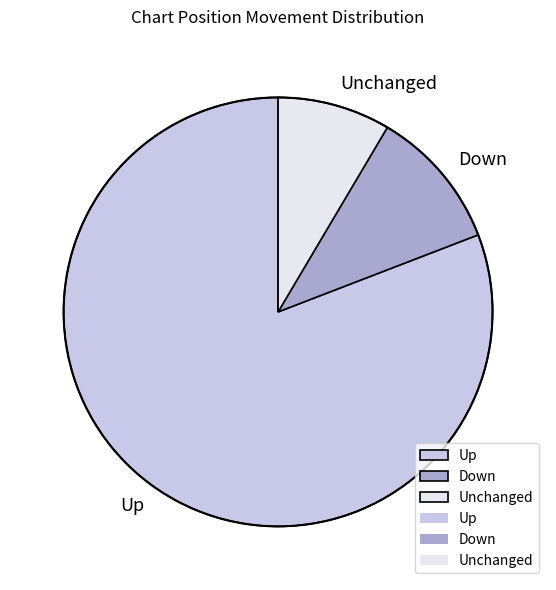

Is it true that Unchanged is 9% of the pie?

True